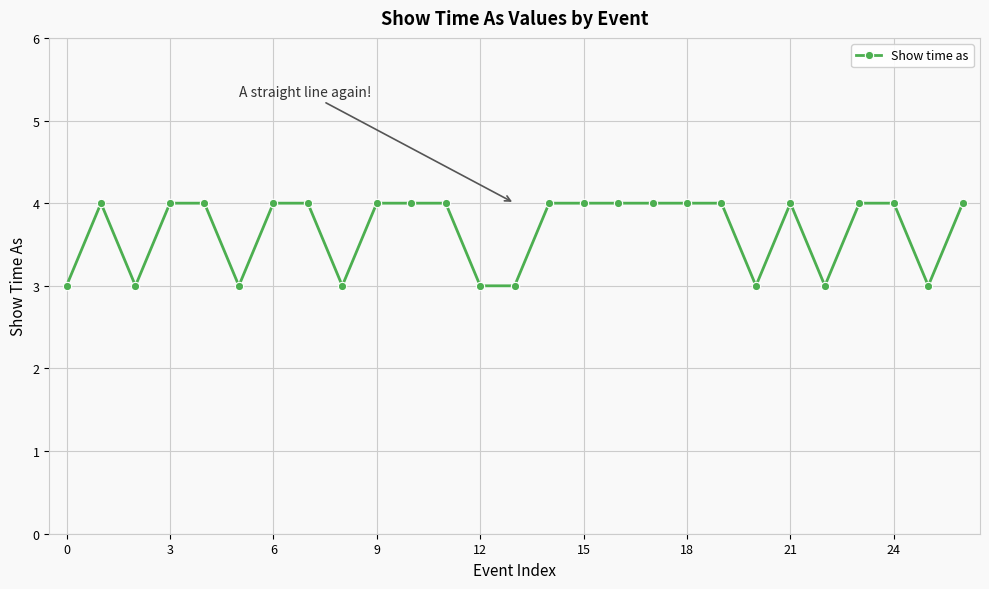

What is the value of the 26th point from the left?

3